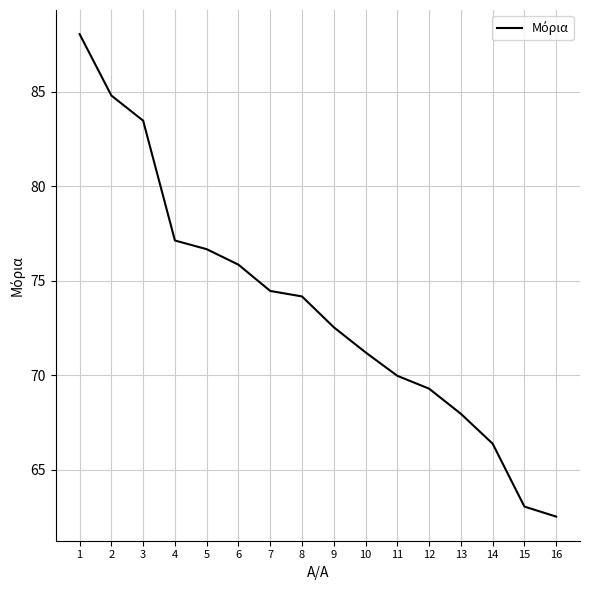

List the labels in order of value, largest first.

1, 2, 3, 4, 5, 6, 7, 8, 9, 10, 11, 12, 13, 14, 15, 16